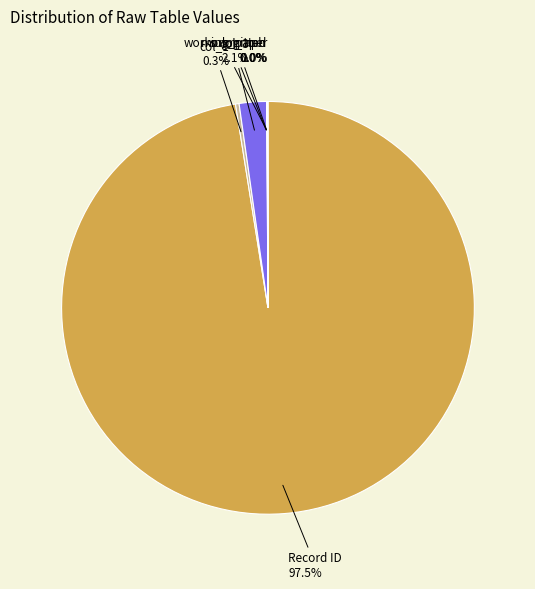

Combined, do col_3 and col_1 account for over 50%?

No